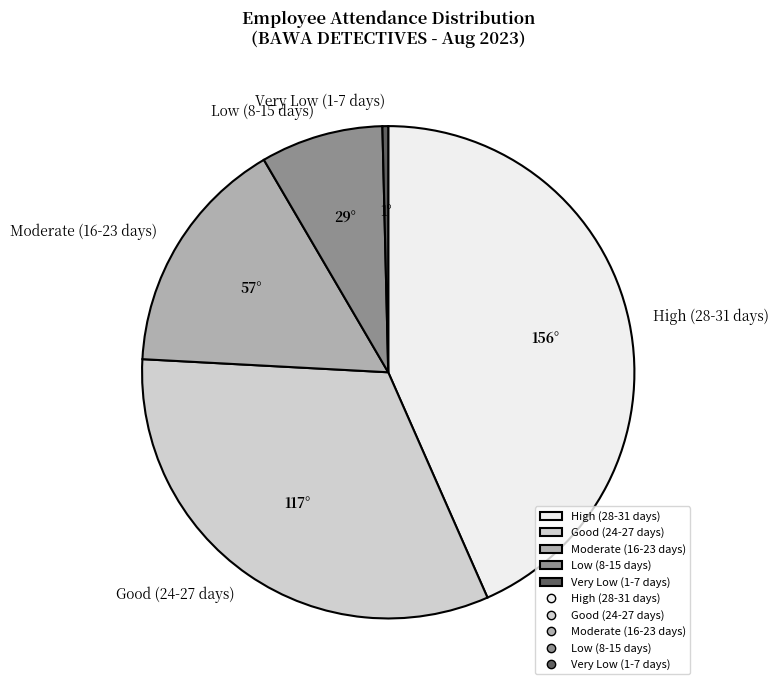

Does Low (8-15 days) represent more than half of the total?

No